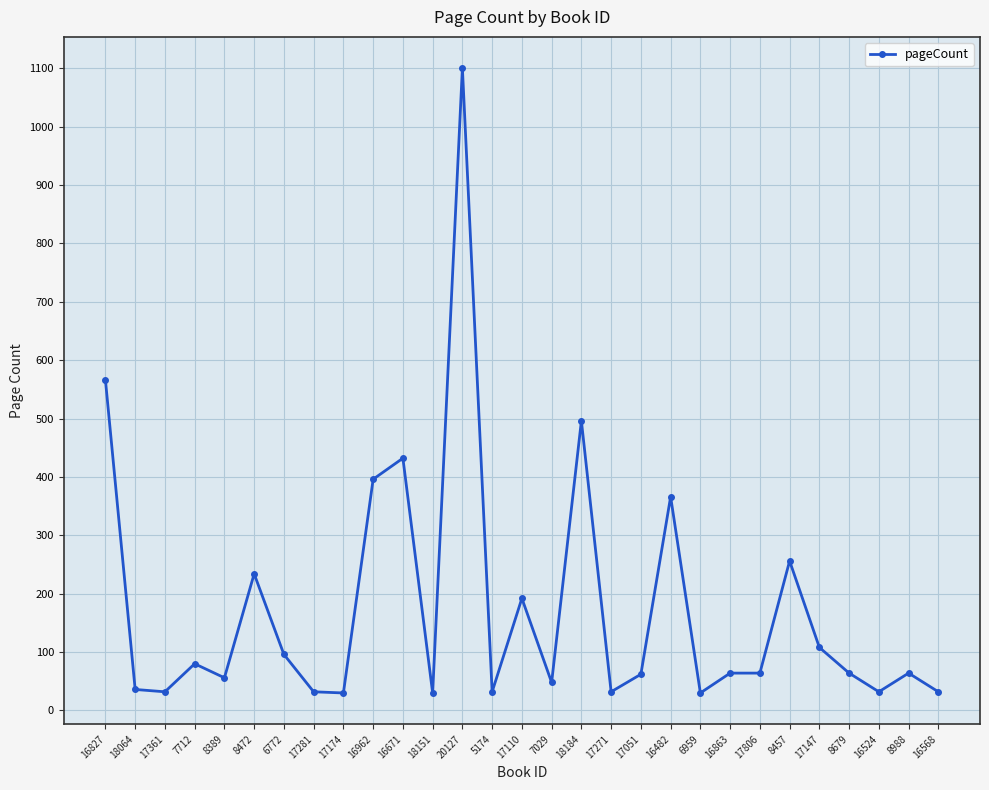

What is the sum of all values?

5062